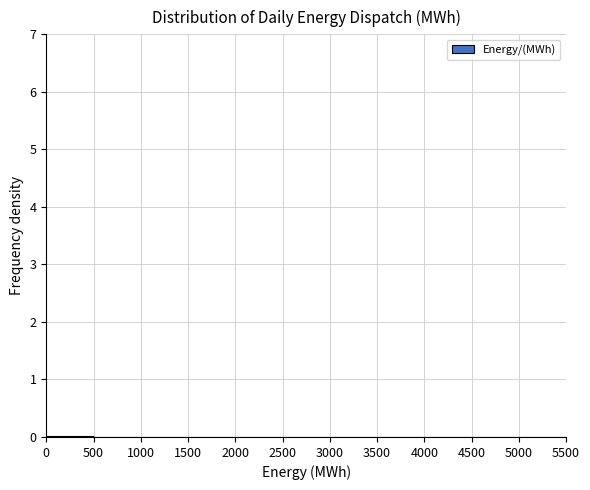

Reading left to right, transcribe this chart: for each bar, give the range it covers on the x-axis and its height. The values are not printed on the chart, so give them approximately, as read against the axis.

0 to 500: under 0.1
500 to 1000: under 0.1
1000 to 1500: under 0.1
1500 to 2000: under 0.1
2000 to 2500: under 0.1
2500 to 3000: under 0.1
3000 to 3500: 0
3500 to 4000: 0
4000 to 4500: under 0.1
4500 to 5000: under 0.1
5000 to 5500: under 0.1